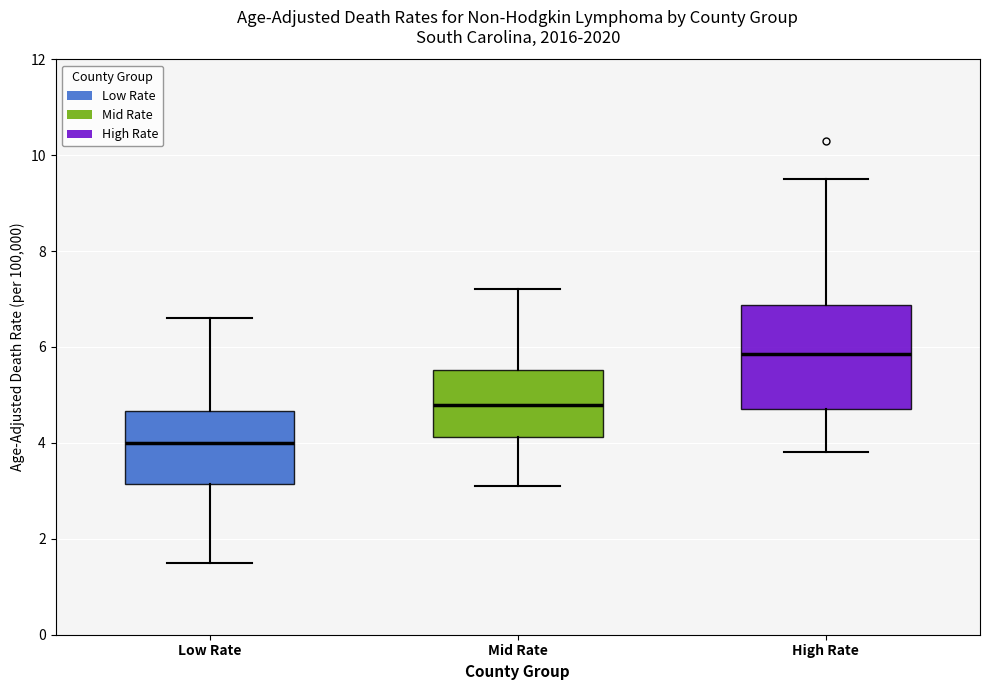

Where does the lower whisker of the box for Low Rate end on the y-axis? The values are not printed on the chart, so give them approximately, as read against the axis.

1.6